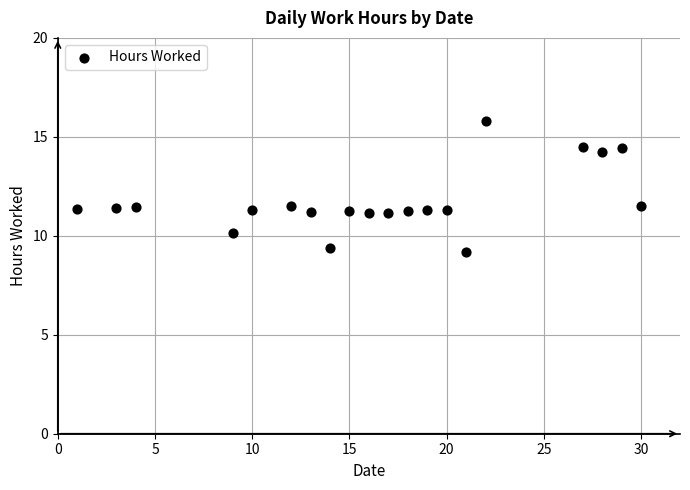

What is the range of Y values (max minus min)?

6.6